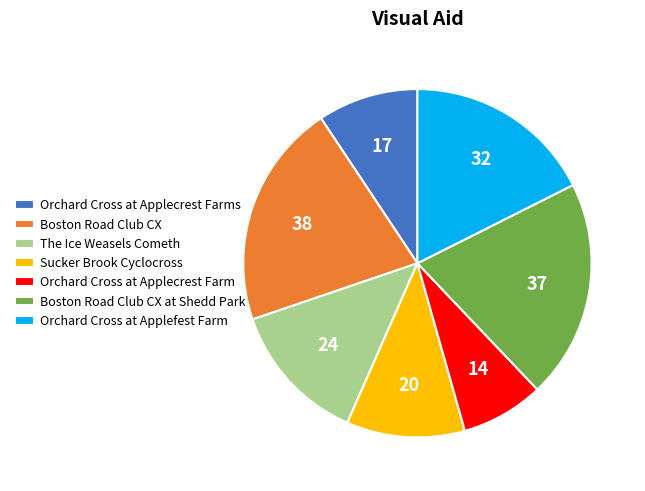

What is the smallest slice in the pie chart?

Orchard Cross at Applecrest Farm